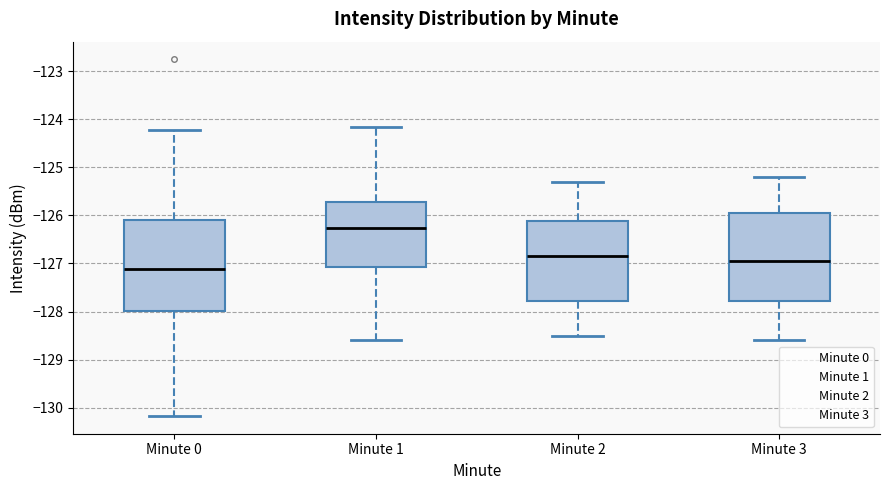

Where does the upper whisker of the box for Minute 1 end on the y-axis? The values are not printed on the chart, so give them approximately, as read against the axis.

-124.2